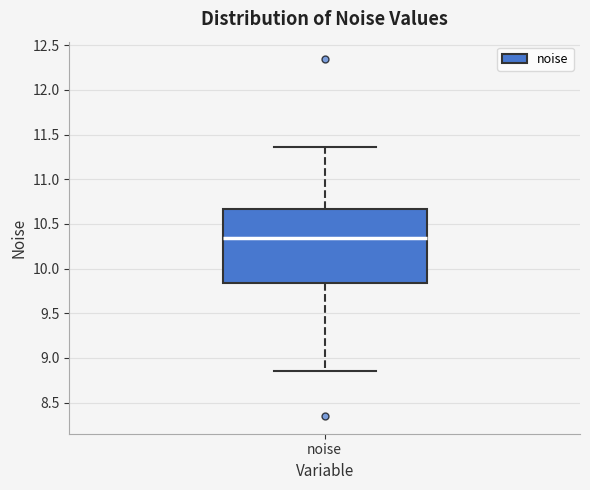

Read this box plot against the y-axis: the position of the median line, the range covered by the box, and the ends of both whiskers. The values are not printed on the chart, so give them approximately, as read against the axis.

median 10.35, box 9.85 to 10.65, whiskers 8.85 to 11.35